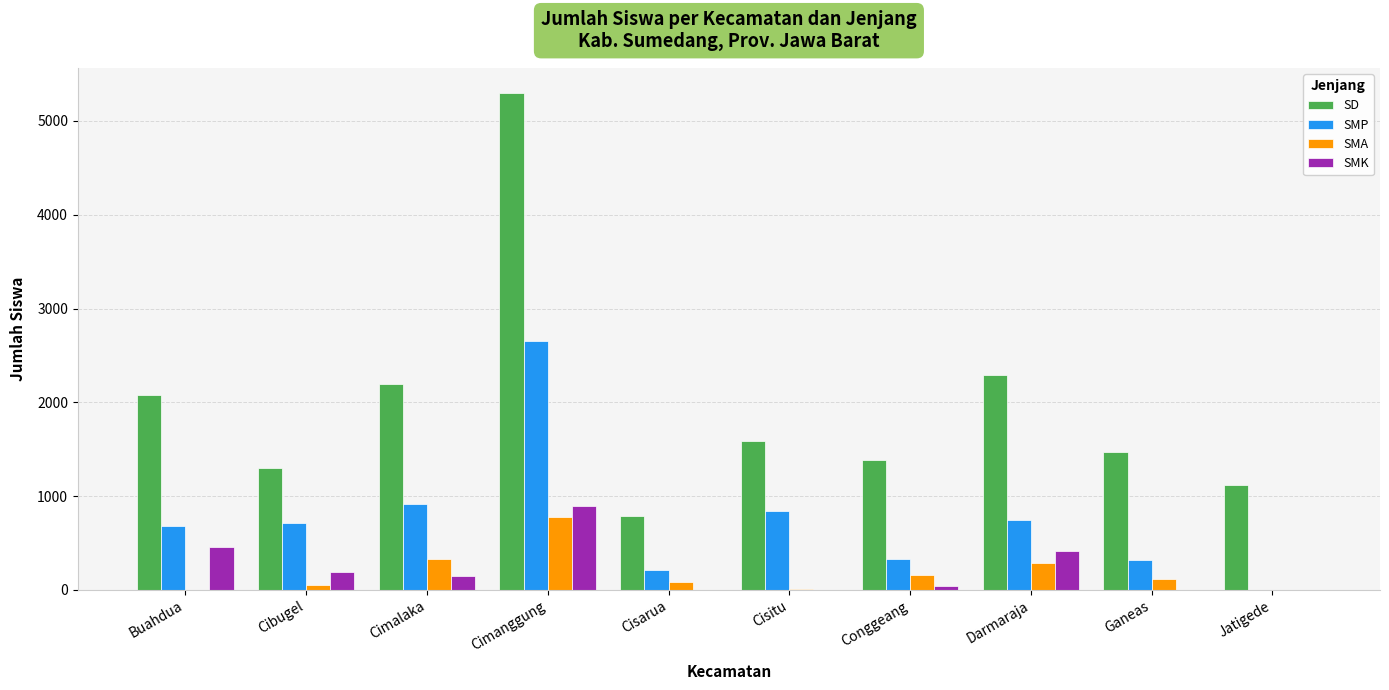

Are the bars grouped side by side (vs. stacked)?

Yes